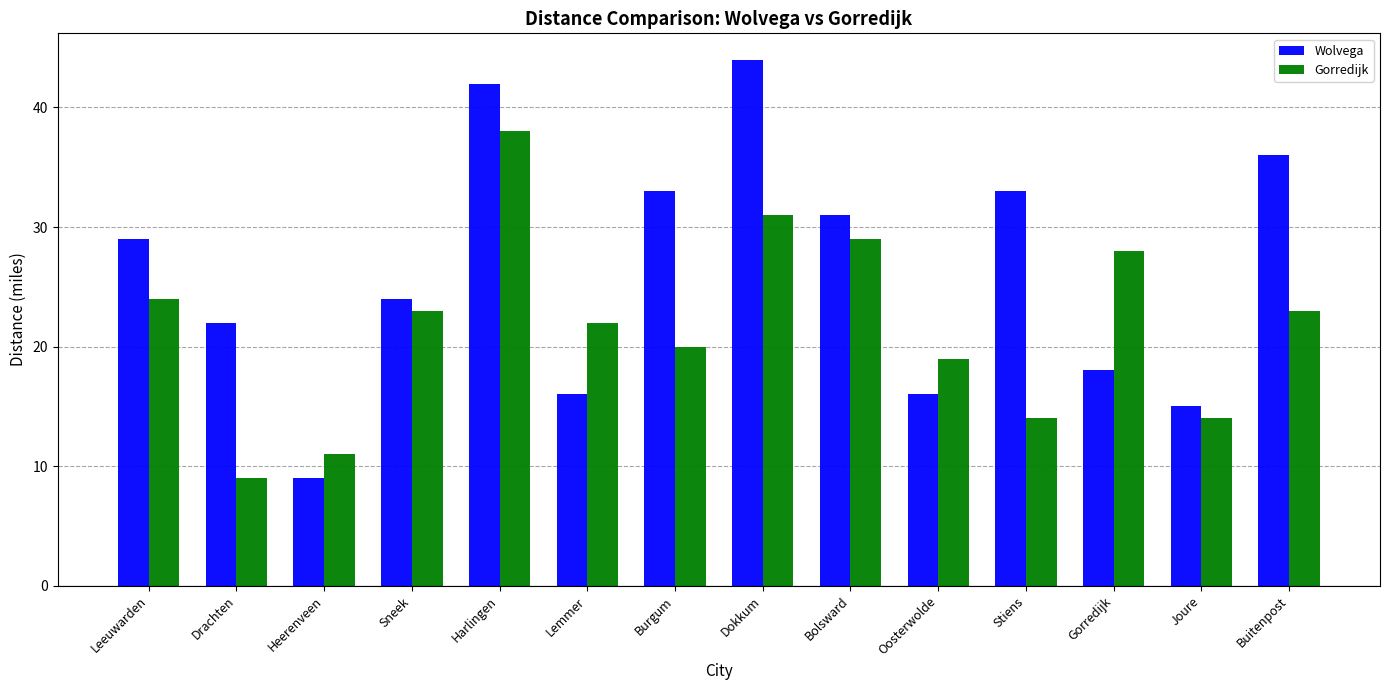

Does the chart contain any negative values?

No